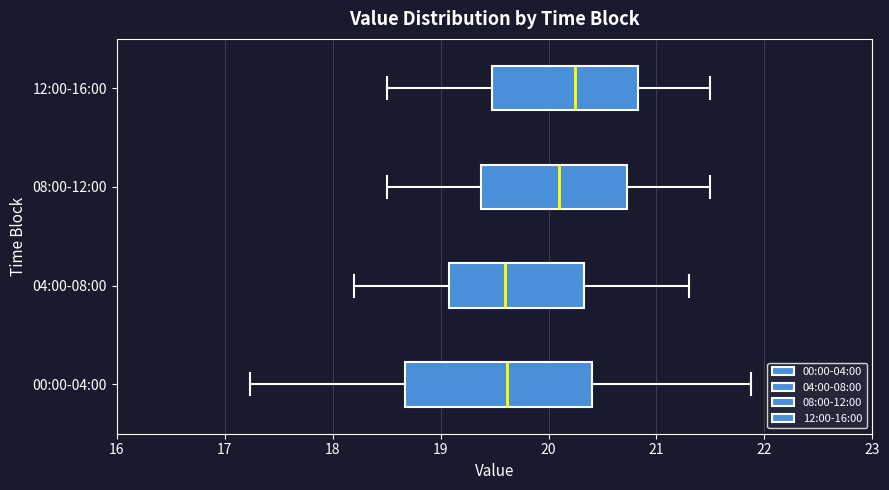

Which box has the furthest to the right median line?

12:00-16:00